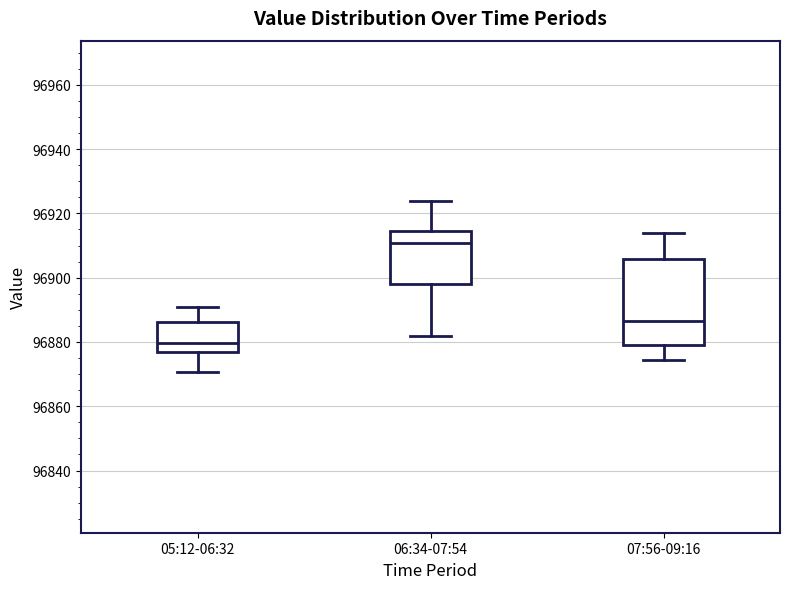

Which box's median line is the highest?

06:34-07:54